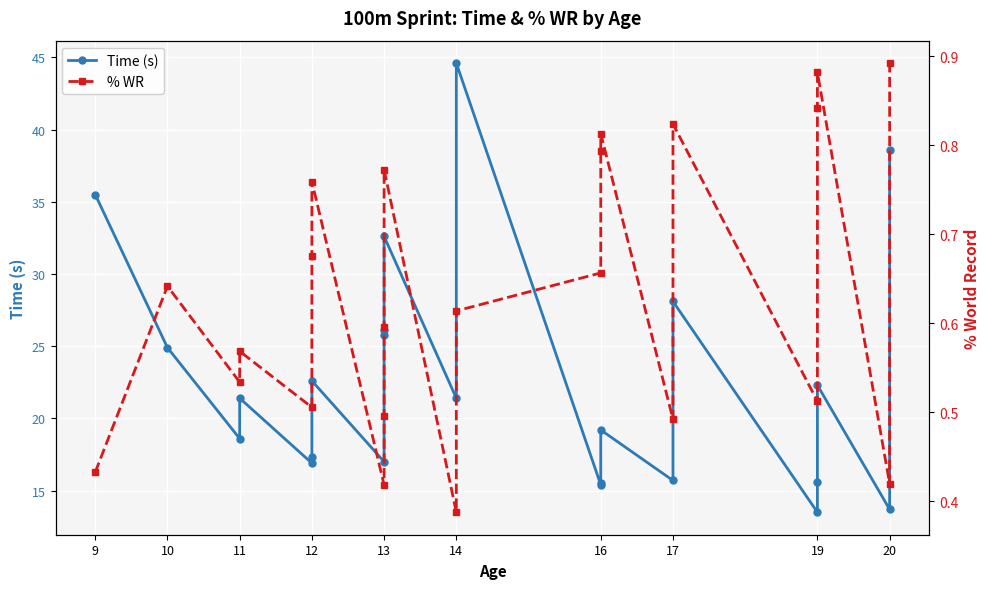

At 13, list the series in order from smallest to largest.

% WR, Time (s)